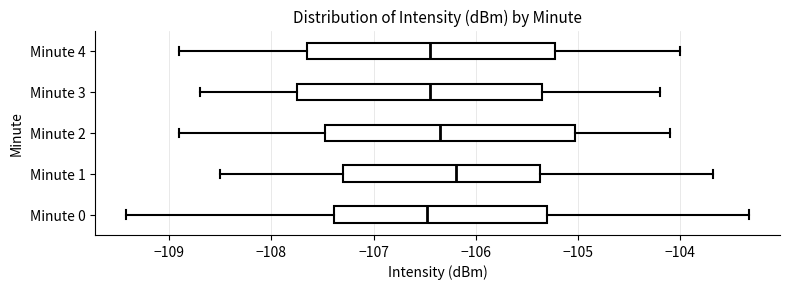

Which box has the furthest to the right median line?

Minute 1